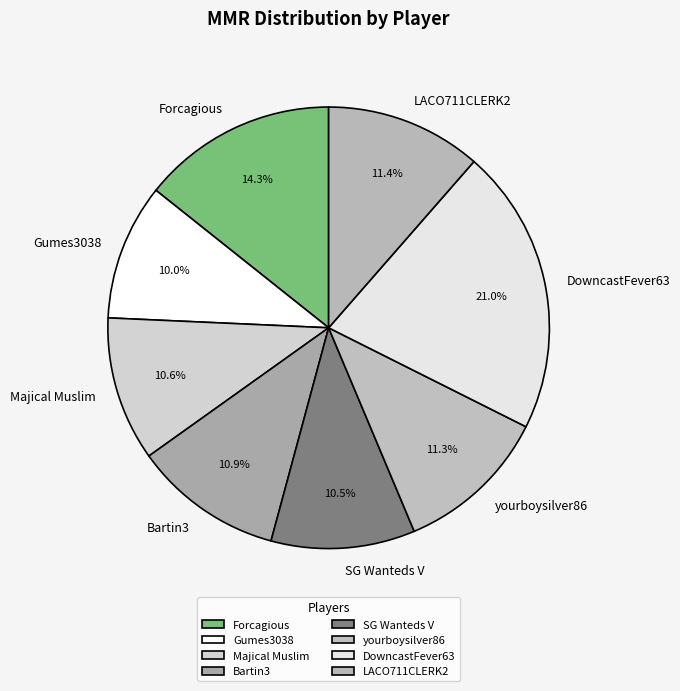

What is the ratio of the value at yourboysilver86 to the value at LACO711CLERK2?

1.0